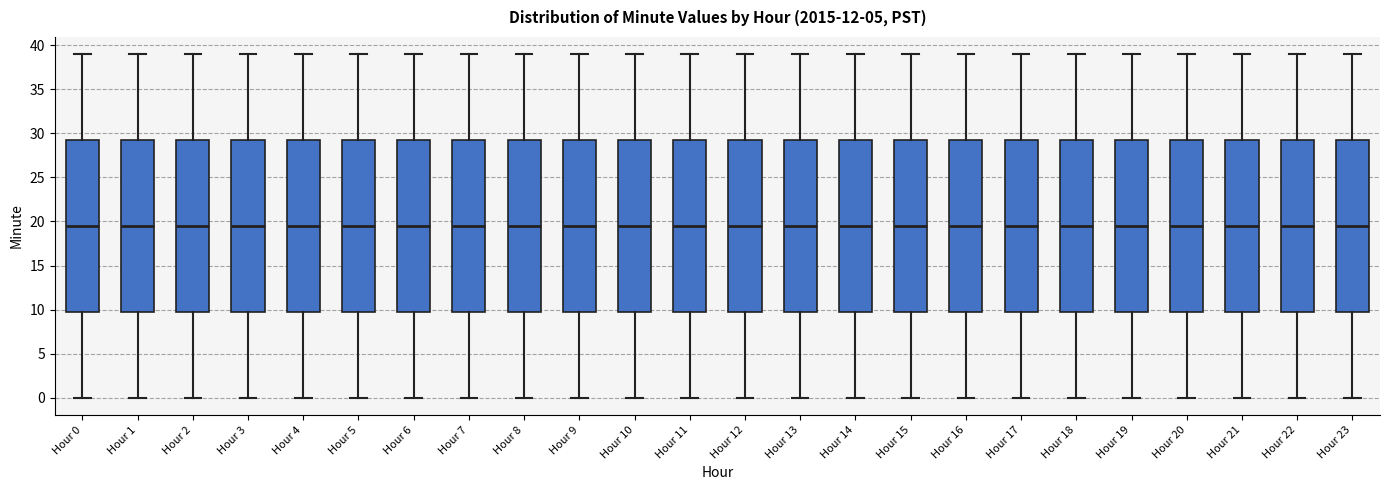

Reading left to right, read every box against the y-axis: the position of its median line, the range the box covers, and the ends of its whiskers. The values are not printed on the chart, so give them approximately, as read against the axis.

Hour 0: median 19.5, box 10.0 to 29.5, whiskers 0.0 to 39.0
Hour 1: median 19.5, box 10.0 to 29.5, whiskers 0.0 to 39.0
Hour 2: median 19.5, box 10.0 to 29.5, whiskers 0.0 to 39.0
Hour 3: median 19.5, box 10.0 to 29.5, whiskers 0.0 to 39.0
Hour 4: median 19.5, box 10.0 to 29.5, whiskers 0.0 to 39.0
Hour 5: median 19.5, box 10.0 to 29.5, whiskers 0.0 to 39.0
Hour 6: median 19.5, box 10.0 to 29.5, whiskers 0.0 to 39.0
Hour 7: median 19.5, box 10.0 to 29.5, whiskers 0.0 to 39.0
Hour 8: median 19.5, box 10.0 to 29.5, whiskers 0.0 to 39.0
Hour 9: median 19.5, box 10.0 to 29.5, whiskers 0.0 to 39.0
Hour 10: median 19.5, box 10.0 to 29.5, whiskers 0.0 to 39.0
Hour 11: median 19.5, box 10.0 to 29.5, whiskers 0.0 to 39.0
Hour 12: median 19.5, box 10.0 to 29.5, whiskers 0.0 to 39.0
Hour 13: median 19.5, box 10.0 to 29.5, whiskers 0.0 to 39.0
Hour 14: median 19.5, box 10.0 to 29.5, whiskers 0.0 to 39.0
Hour 15: median 19.5, box 10.0 to 29.5, whiskers 0.0 to 39.0
Hour 16: median 19.5, box 10.0 to 29.5, whiskers 0.0 to 39.0
Hour 17: median 19.5, box 10.0 to 29.5, whiskers 0.0 to 39.0
Hour 18: median 19.5, box 10.0 to 29.5, whiskers 0.0 to 39.0
Hour 19: median 19.5, box 10.0 to 29.5, whiskers 0.0 to 39.0
Hour 20: median 19.5, box 10.0 to 29.5, whiskers 0.0 to 39.0
Hour 21: median 19.5, box 10.0 to 29.5, whiskers 0.0 to 39.0
Hour 22: median 19.5, box 10.0 to 29.5, whiskers 0.0 to 39.0
Hour 23: median 19.5, box 10.0 to 29.5, whiskers 0.0 to 39.0